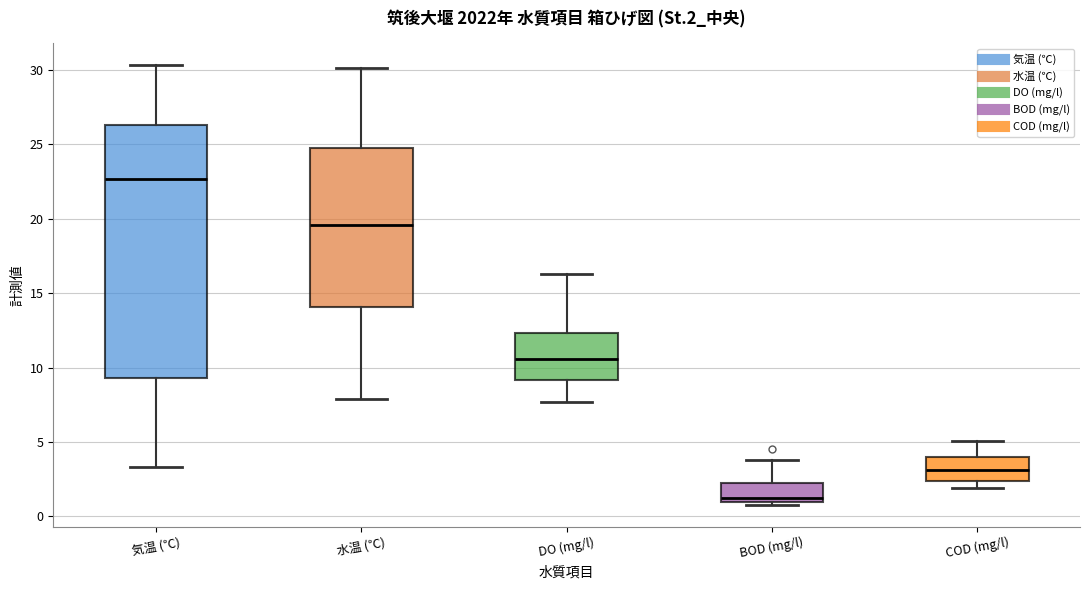

Where is the upper edge of the box for COD (mg/l) on the y-axis? The values are not printed on the chart, so give them approximately, as read against the axis.

4.0